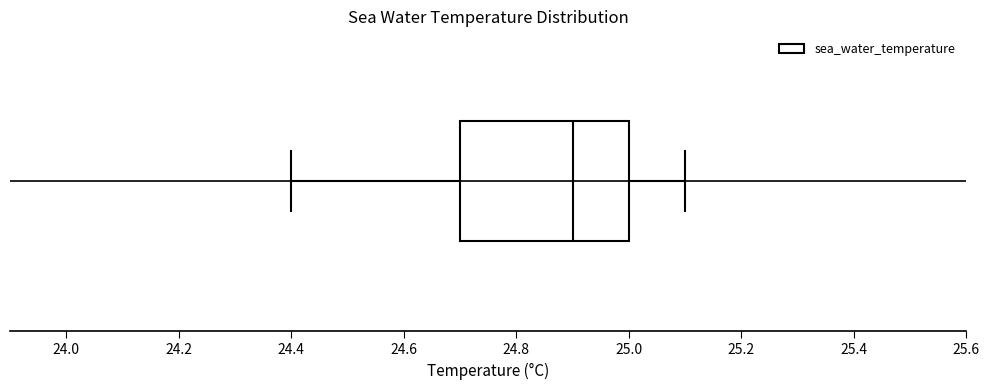

Where does the right whisker of the box end on the x-axis? The values are not printed on the chart, so give them approximately, as read against the axis.

25.1